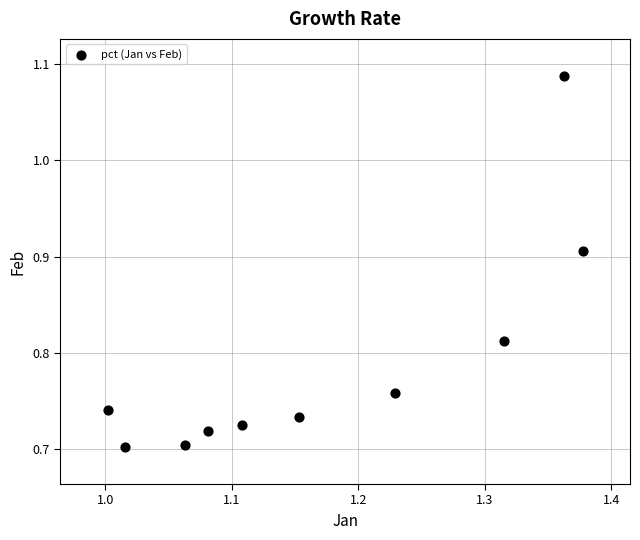

What is the range of X values (max minus min)?

0.4